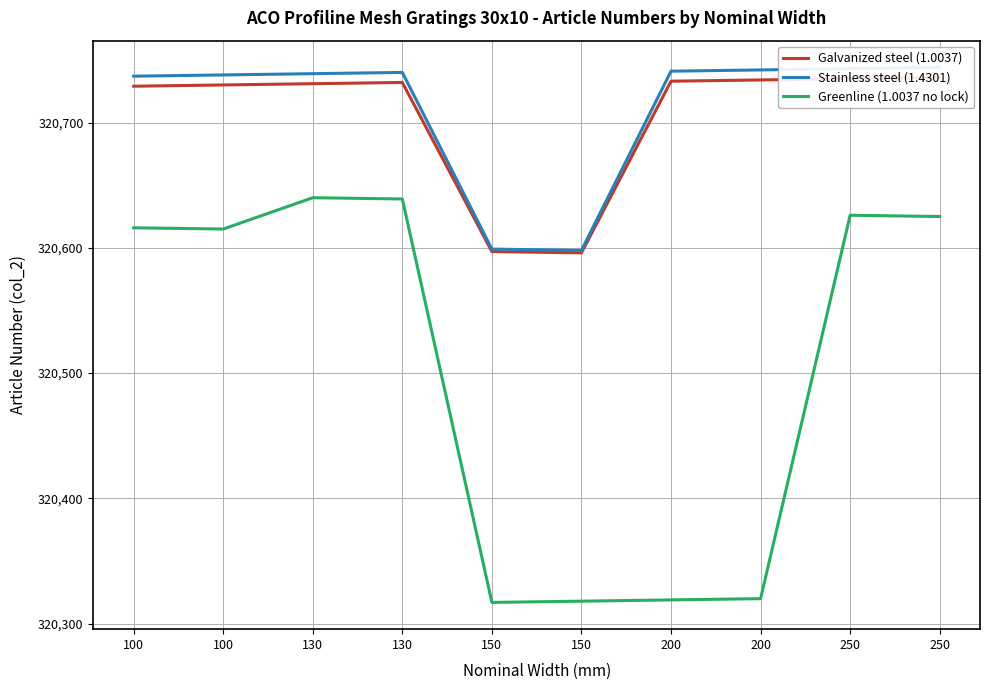

Which series has the largest range (max minus min)?

Greenline (1.0037 no lock)